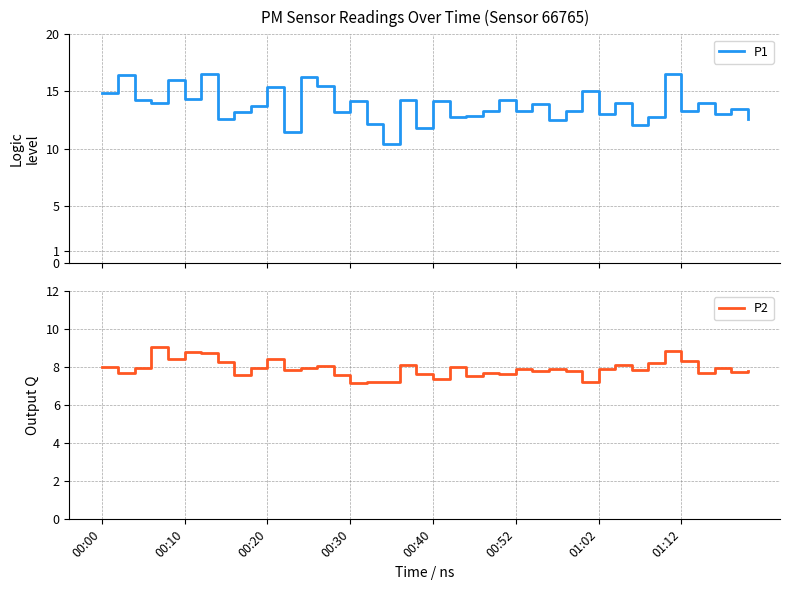

List the series in order of their peak value, lowest first.

P2, P1